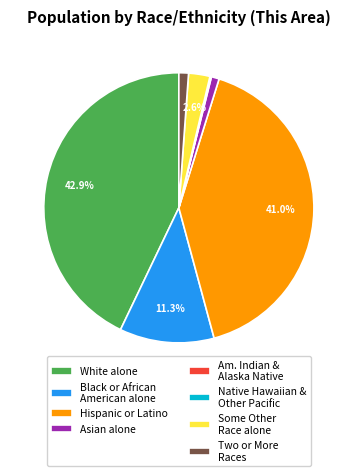

Combined, do Black or African American alone and Some Other Race alone account for over 50%?

No